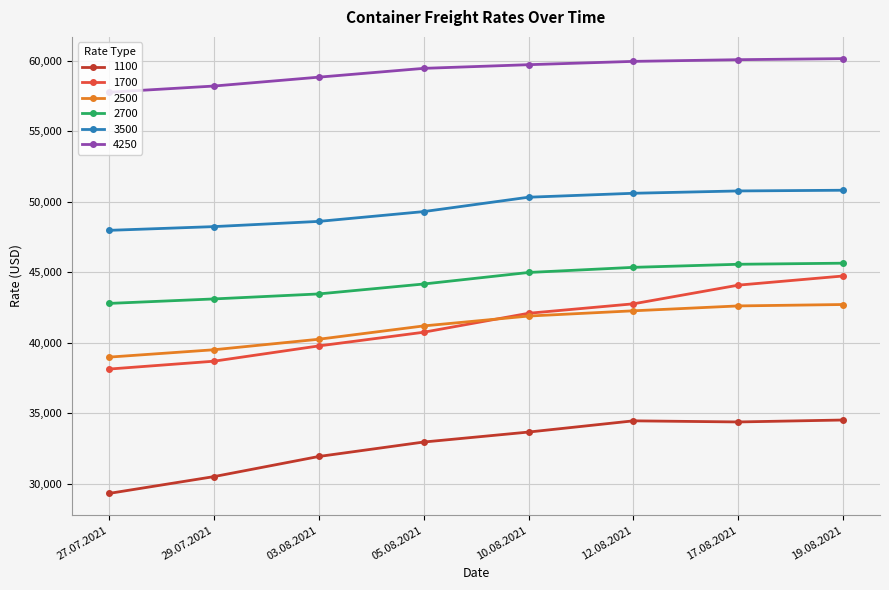

What is the minimum value for 2700?

42782